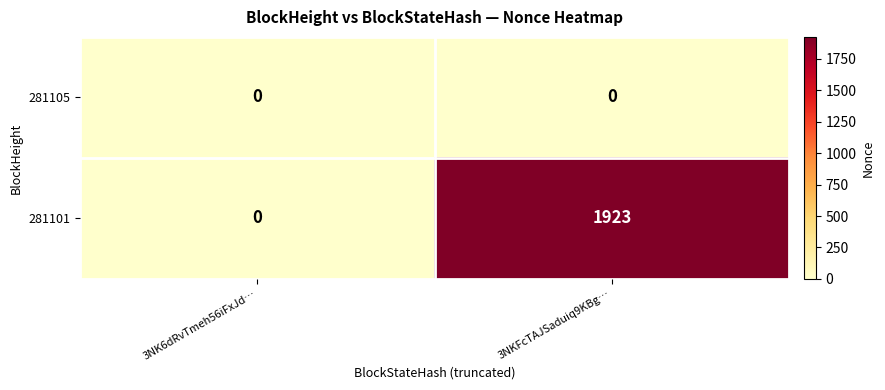

Reading left to right, extract all data points from this chart.

281105: 0	0
281101: 0	1923